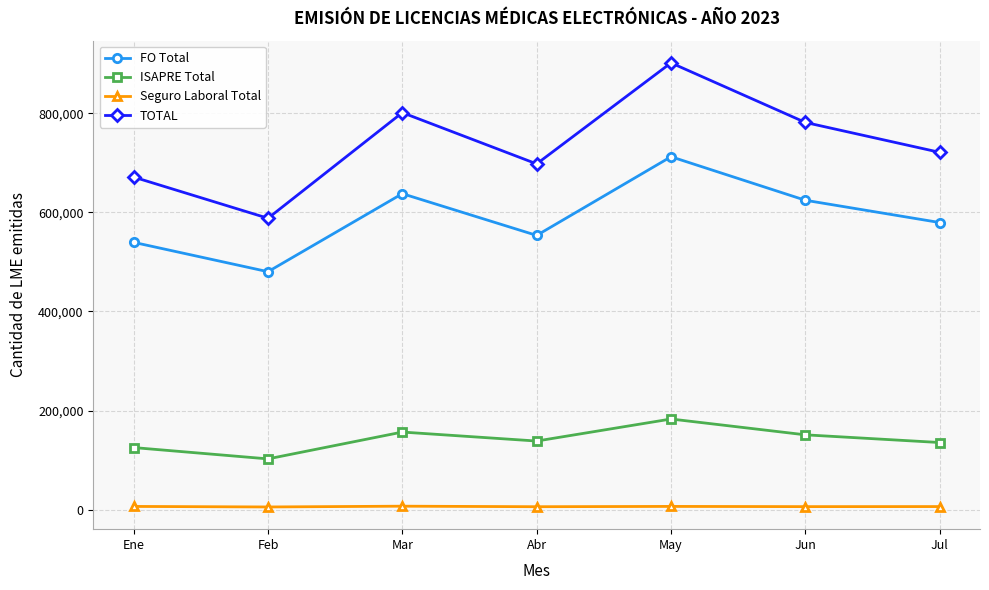

What is the sum of all FO Total values?

4127760